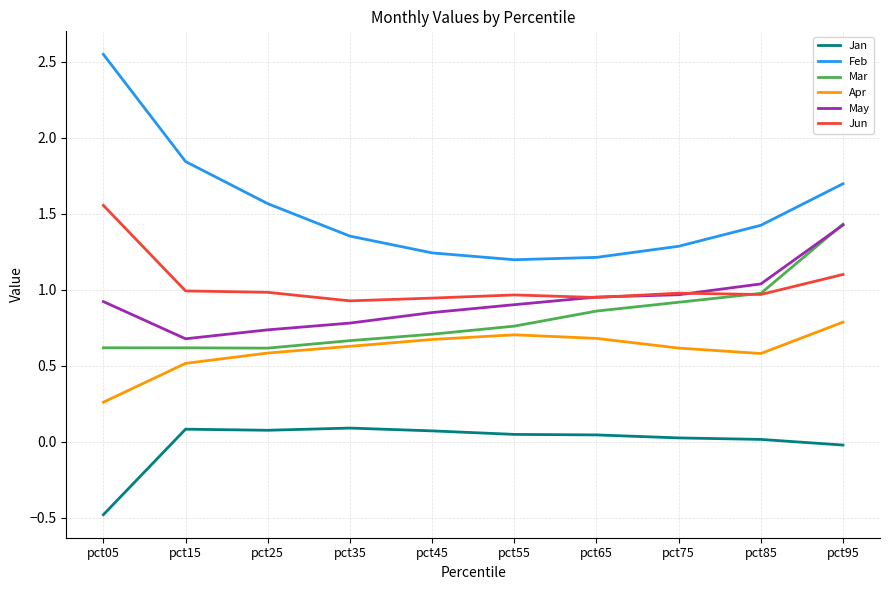

True or false: Jun has a value of 0.9 at pct35.

True